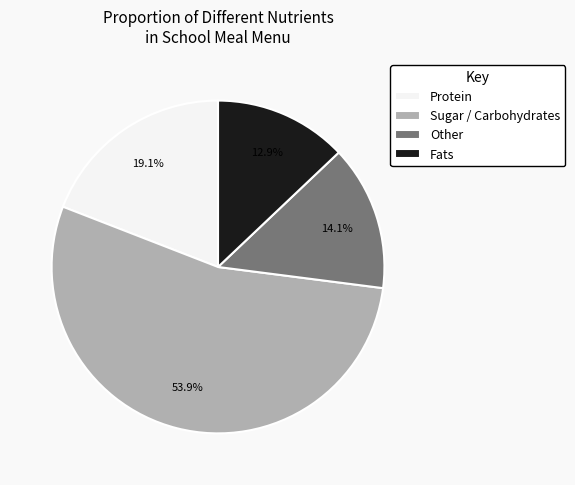

What is the total percentage of Other and Protein?

33.2%